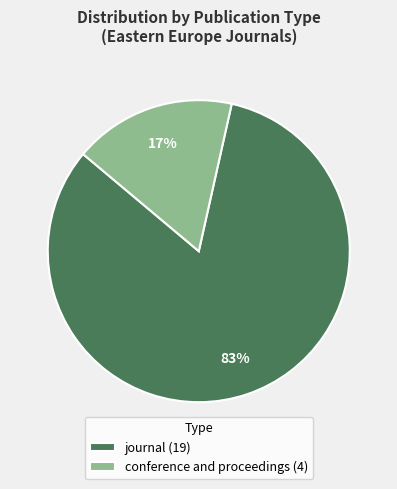

What is the largest slice in the pie chart?

journal